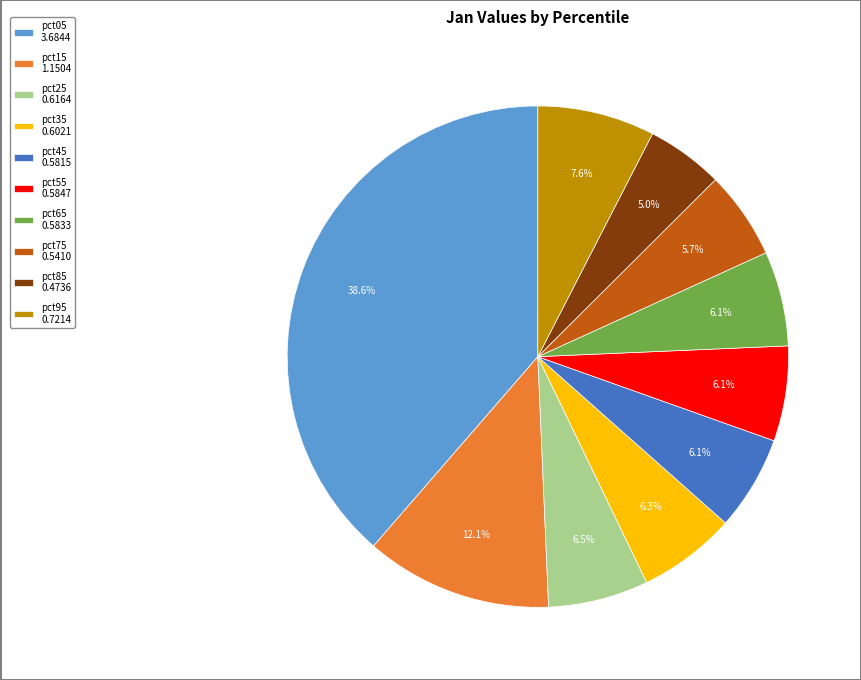

To the nearest percent, what is the difference between the largest and smallest slice percentages?

34%